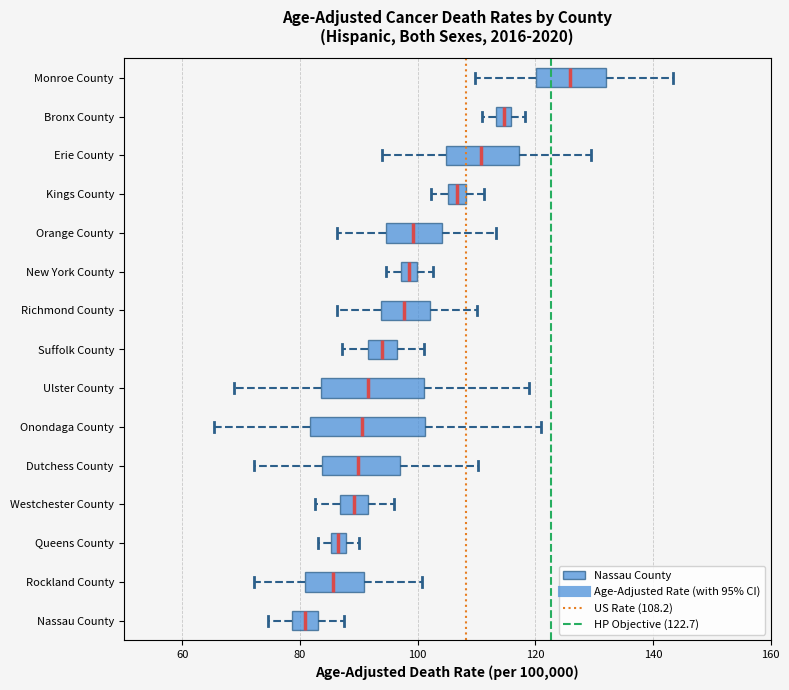

Which box's median line is the furthest to the right?

Monroe County